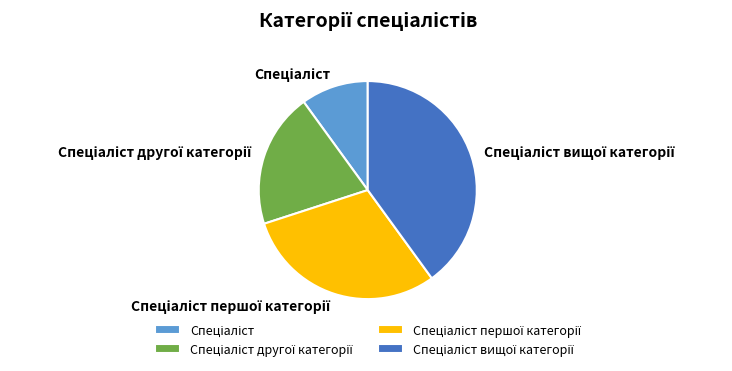

Is there any slice that represents more than half of the pie?

No